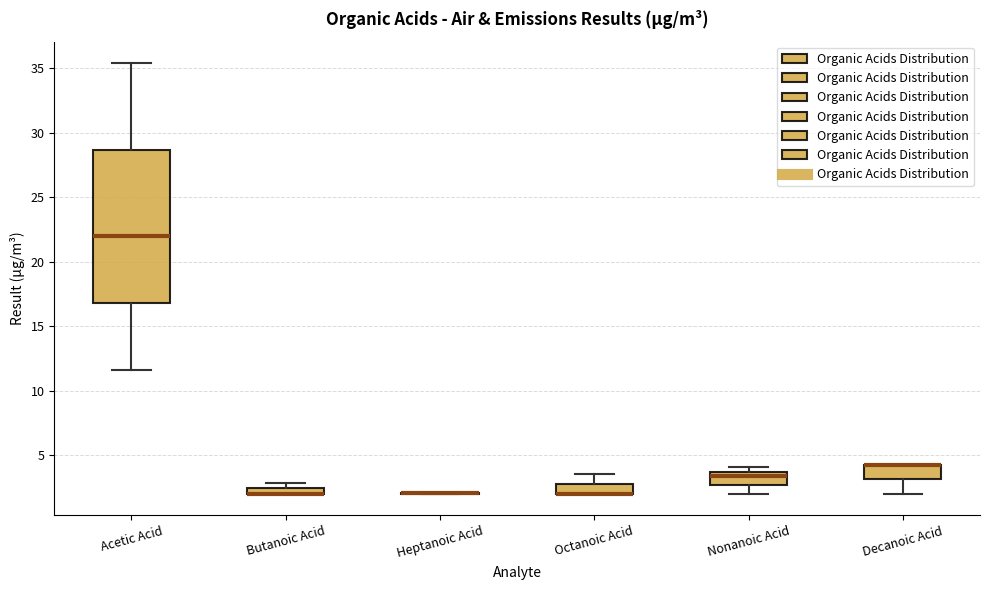

Which box is the tallest, from its lower edge to its upper edge?

Acetic Acid